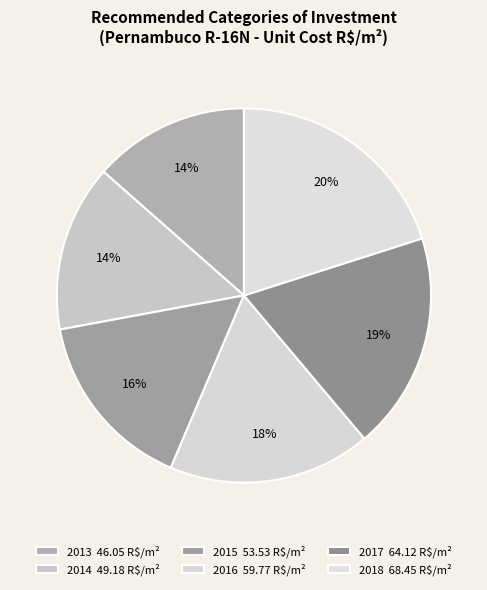

What is the change in value from 2015 to 2016?

+6.2